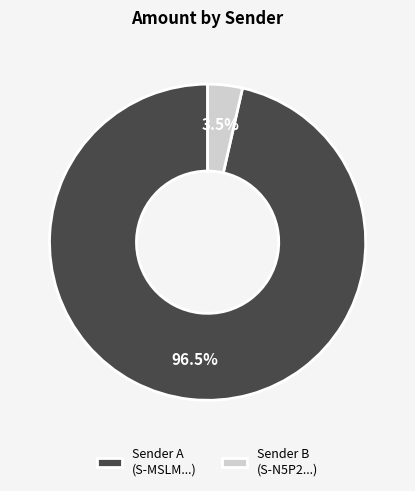

How much of the chart is everything except Sender A (S-MSLM...)?

3.5%